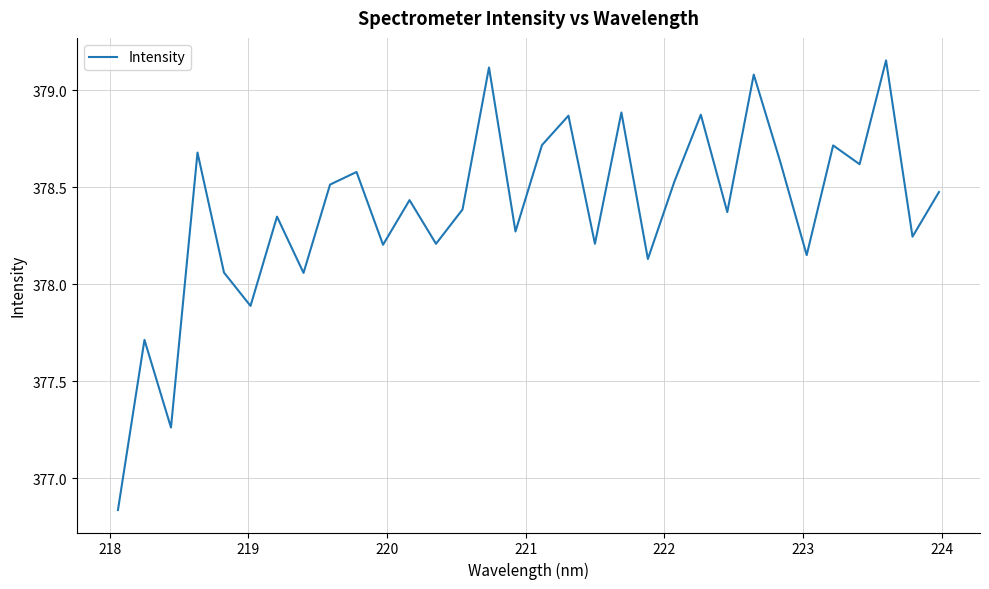

What is the difference between the maximum and minimum values?

2.3